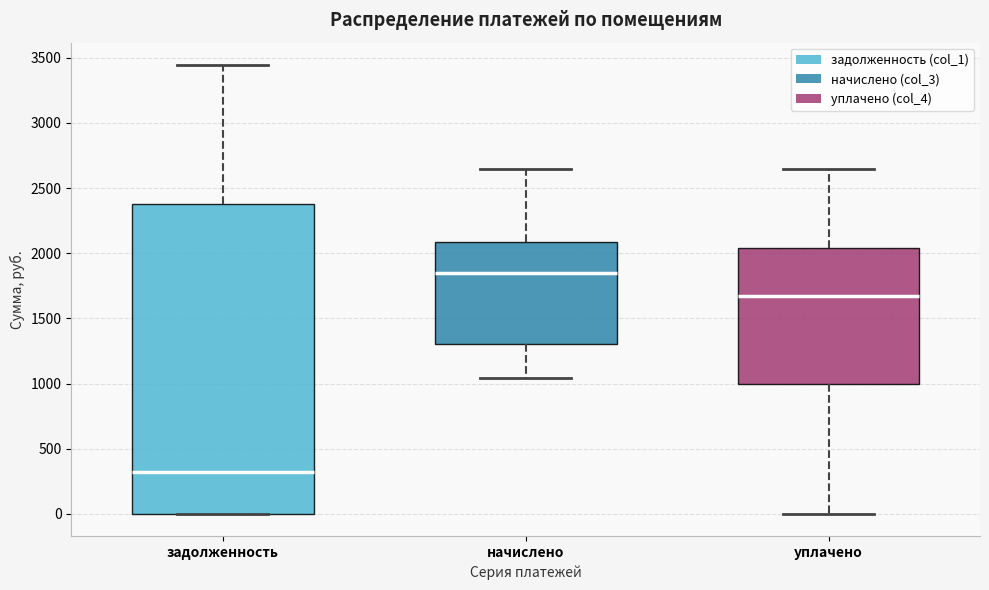

Which box's median line is the highest?

начислено